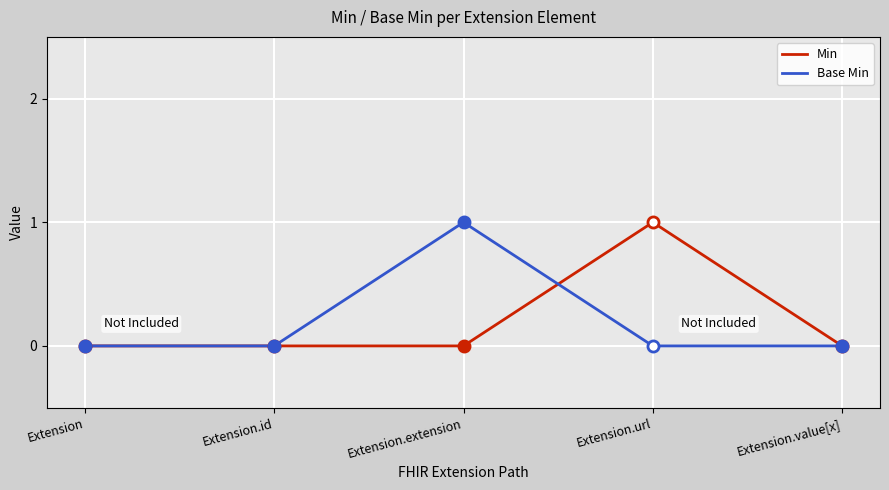

What position from the left is Extension.value[x]?

5